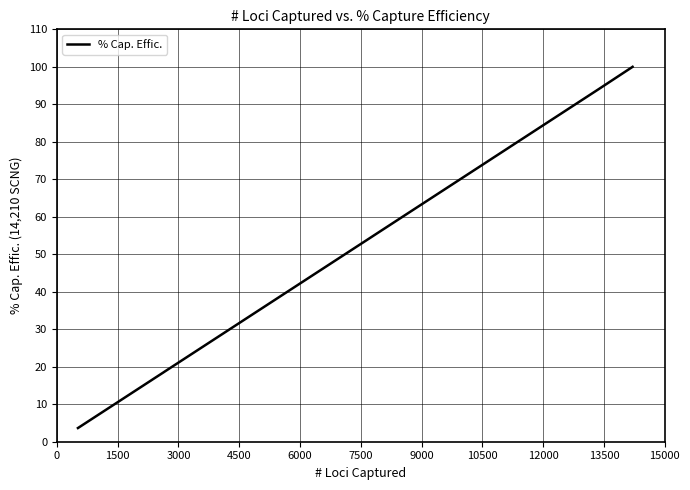

What is the greatest value displayed?

100.0